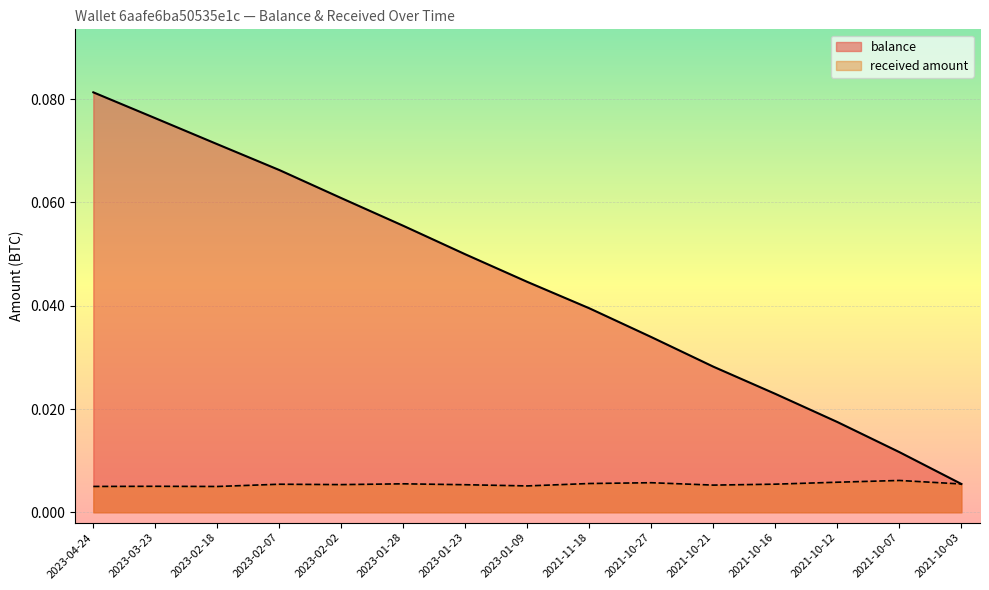

Rank the series at 2021-10-27 from highest to lowest value.

balance, received amount